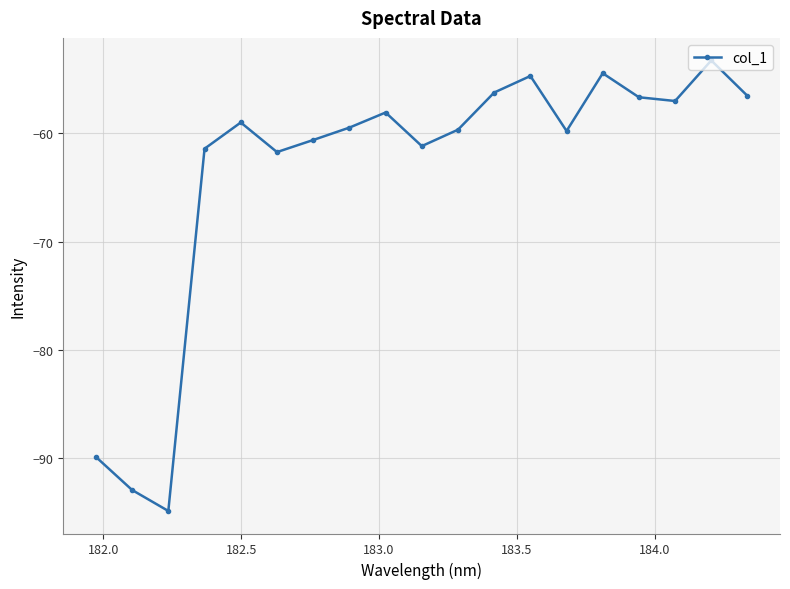

What is the minimum value shown in the chart?

-94.9